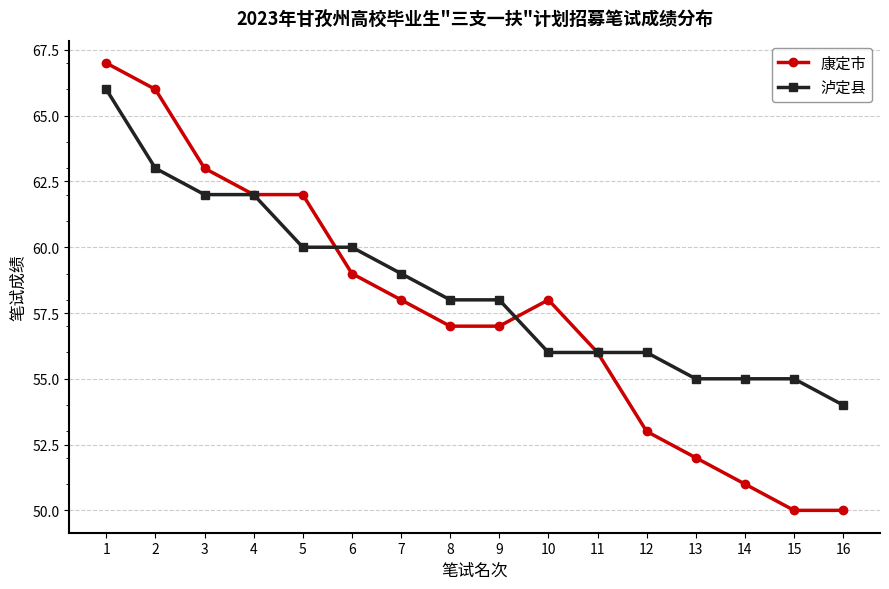

What is the maximum value shown in the chart?

67